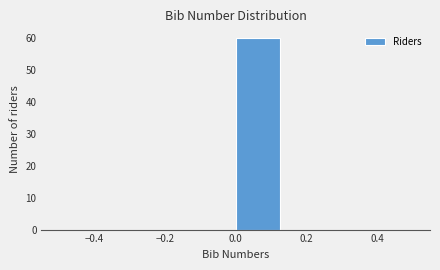

Reading left to right, transcribe this chart: for each bar, give the range it covers on the x-axis and its height. Neither the bar edges nor the heights are printed on the chart, so give them approximately, as read against the axes.

-0.500 to -0.375: 0
-0.375 to -0.250: 0
-0.250 to -0.125: 0
-0.125 to 0.000: 0
0.000 to 0.125: 60
0.125 to 0.250: 0
0.250 to 0.375: 0
0.375 to 0.500: 0